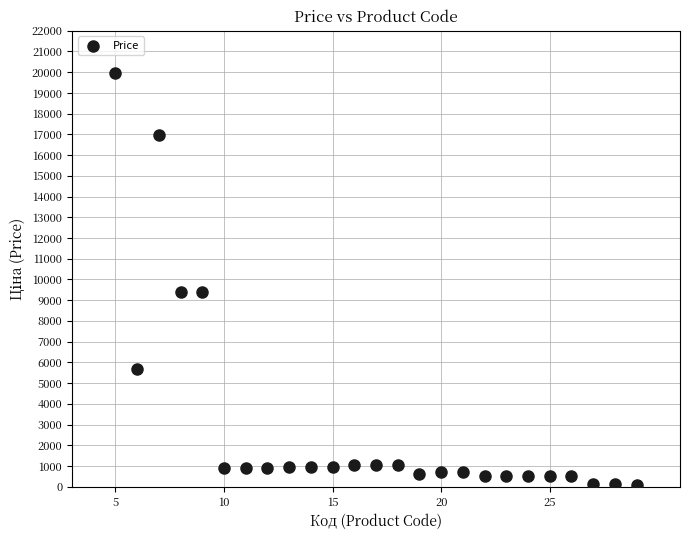

What is the range of Y values (max minus min)?

19907.1